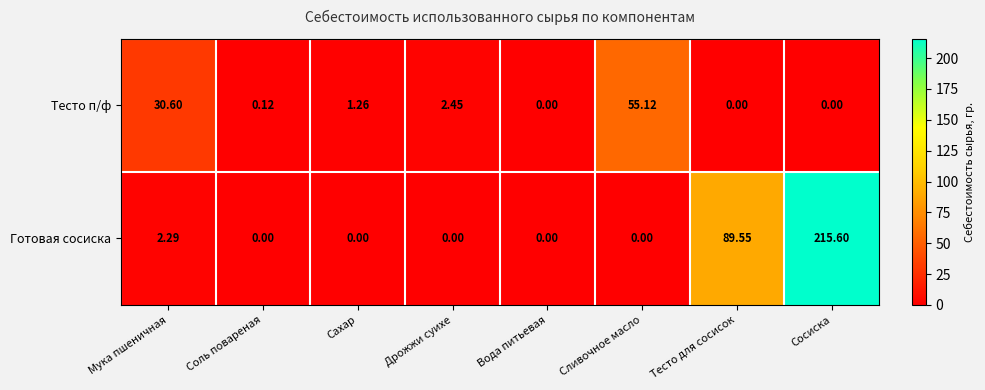

At Дрожжи суихе, list the series in order from smallest to largest.

Готовая сосиска, Тесто п/ф